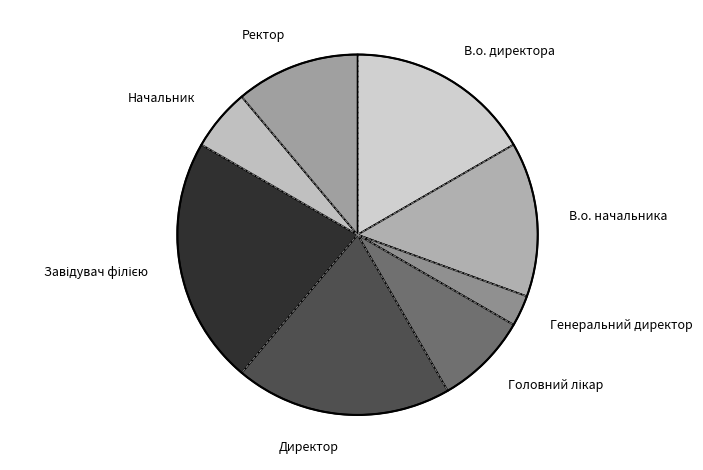

What is the smallest slice in the pie chart?

Генеральний директор